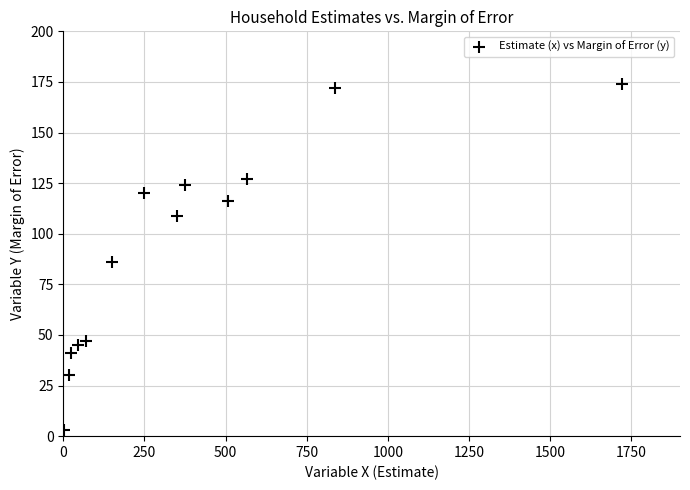

What is the range of X values (max minus min)?

1720